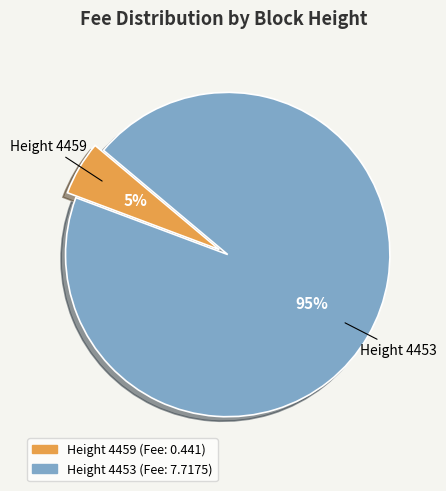

Count the number of slices in the pie.

2